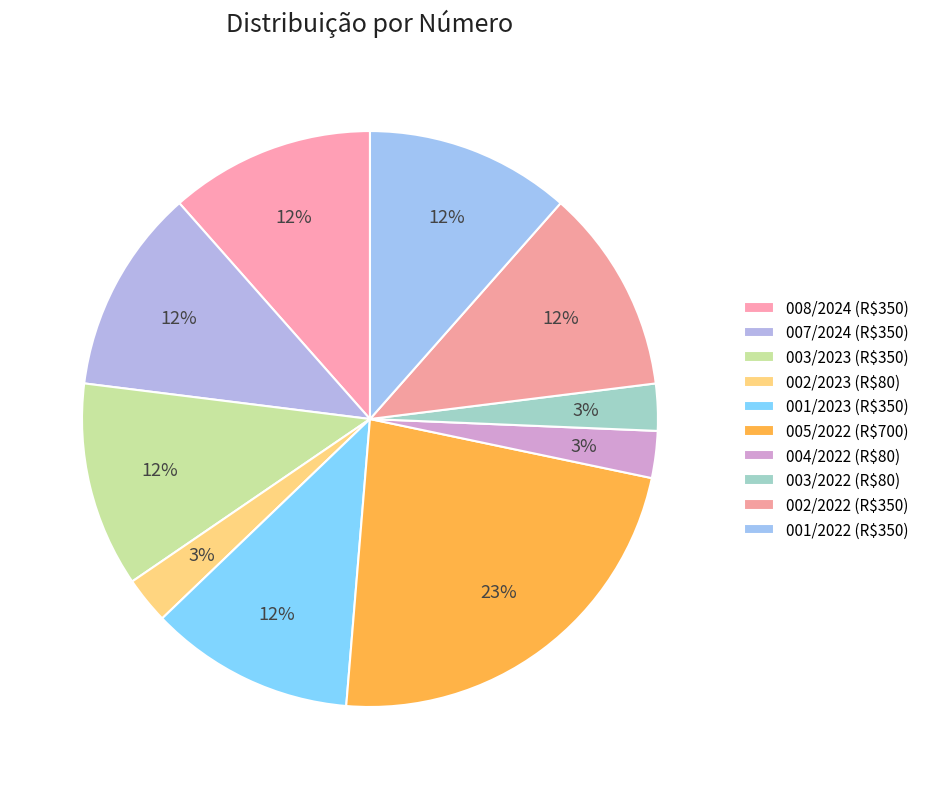

Count the number of slices in the pie.

10